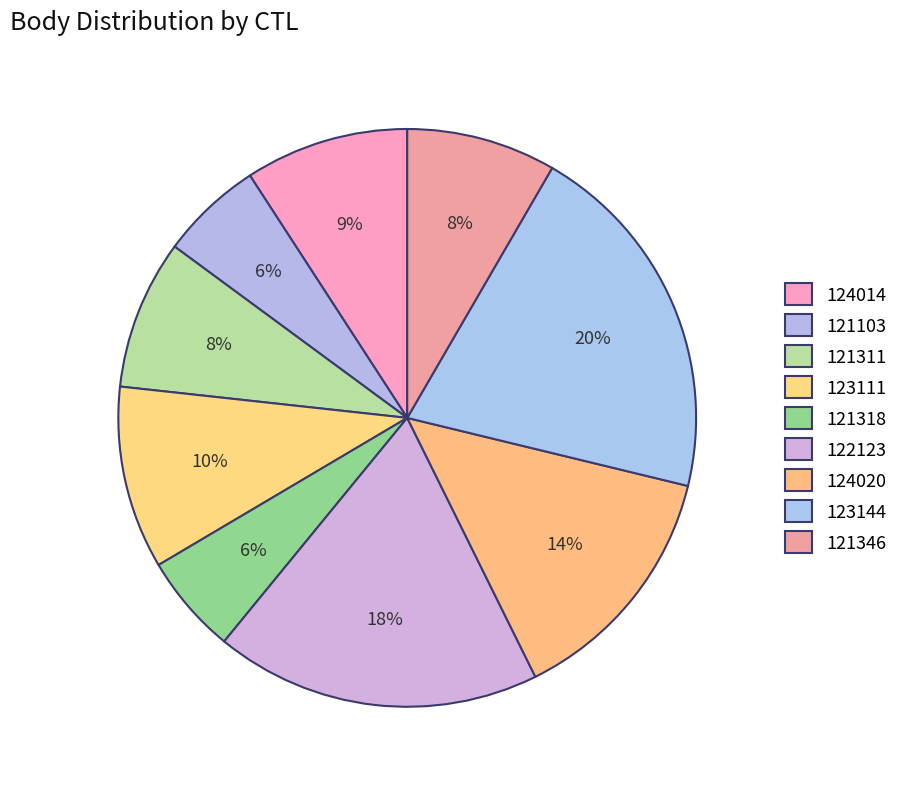

What percentage is the 121346 slice, to the nearest percent?

8%